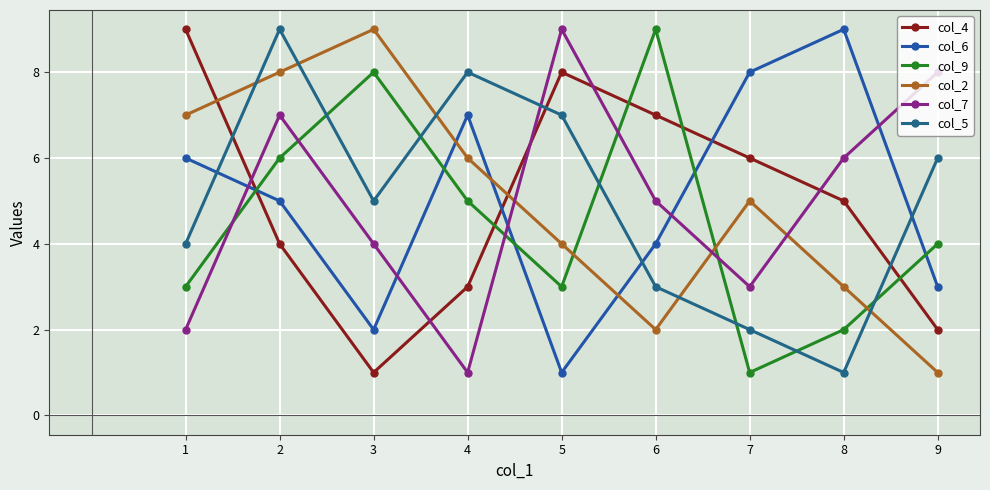

How many categories are shown in the chart?

9